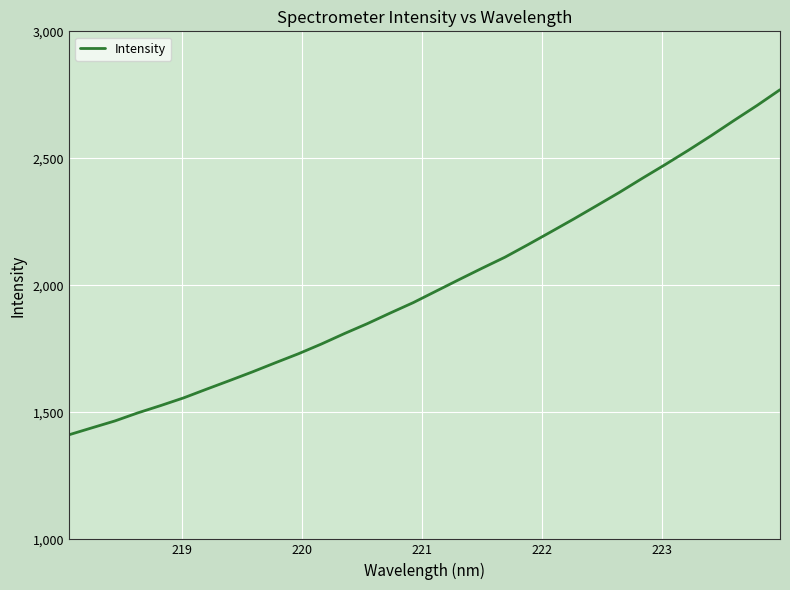

What is the maximum value shown in the chart?

2770.1